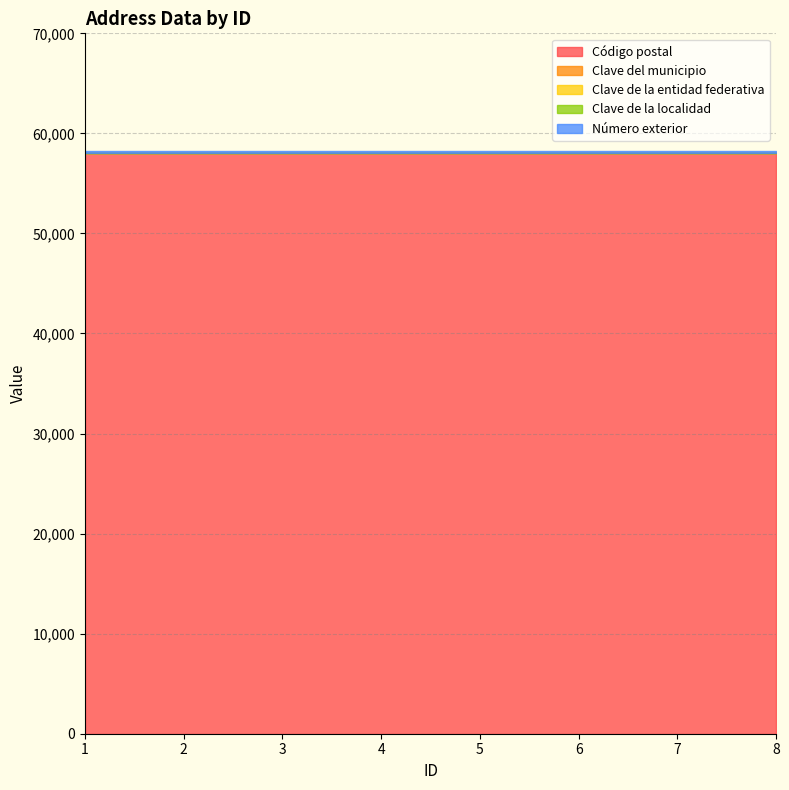

At how many categories does at least one series exceed 26776?

8